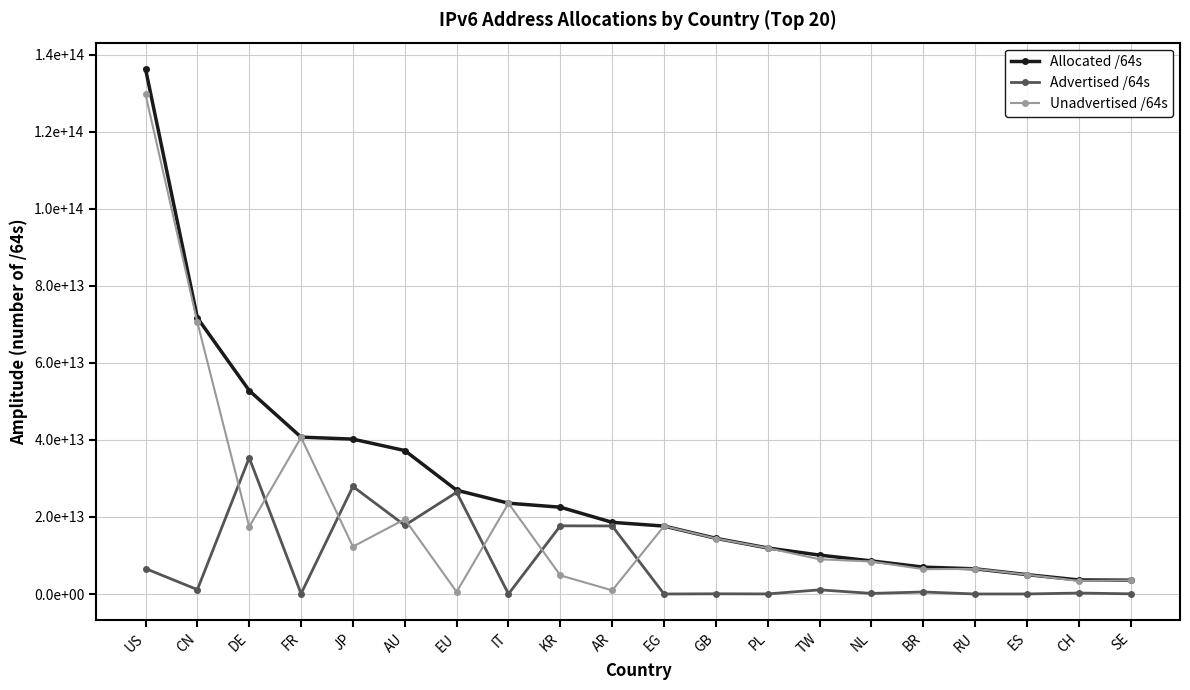

True or false: Allocated /64s and Advertised /64s cross at least once.

False